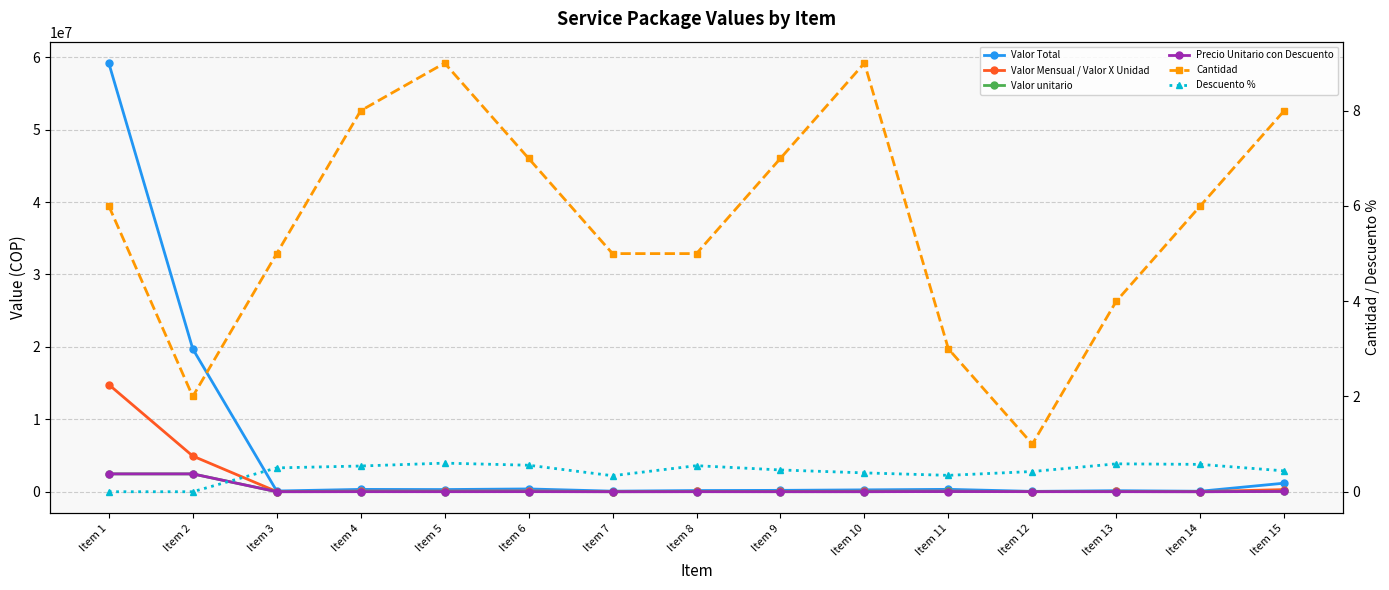

Read the Descuento % value at Item 6.

0.6